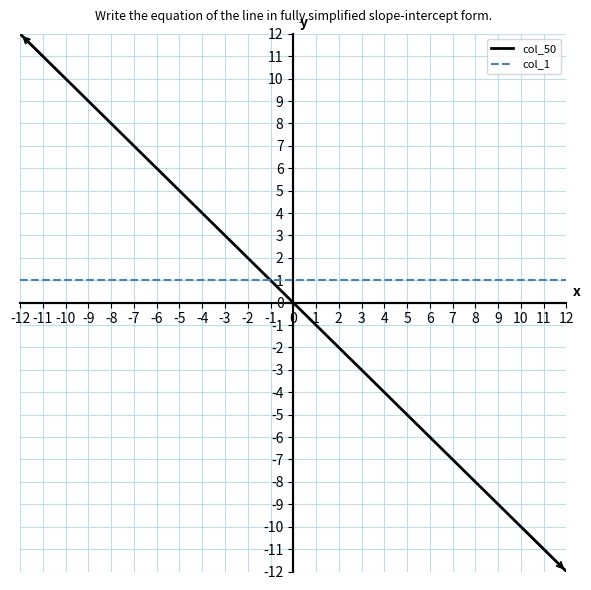

What is the sum of all col_1 values?

2